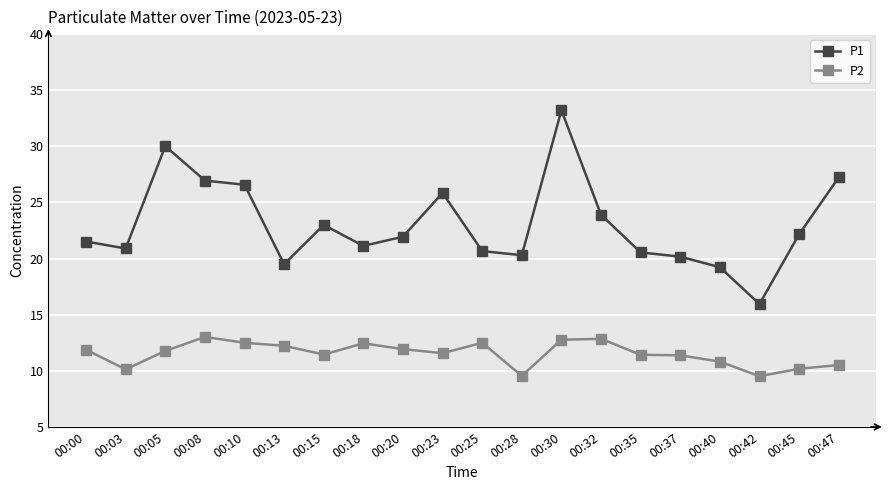

Is this an area chart (filled region under the line)?

No